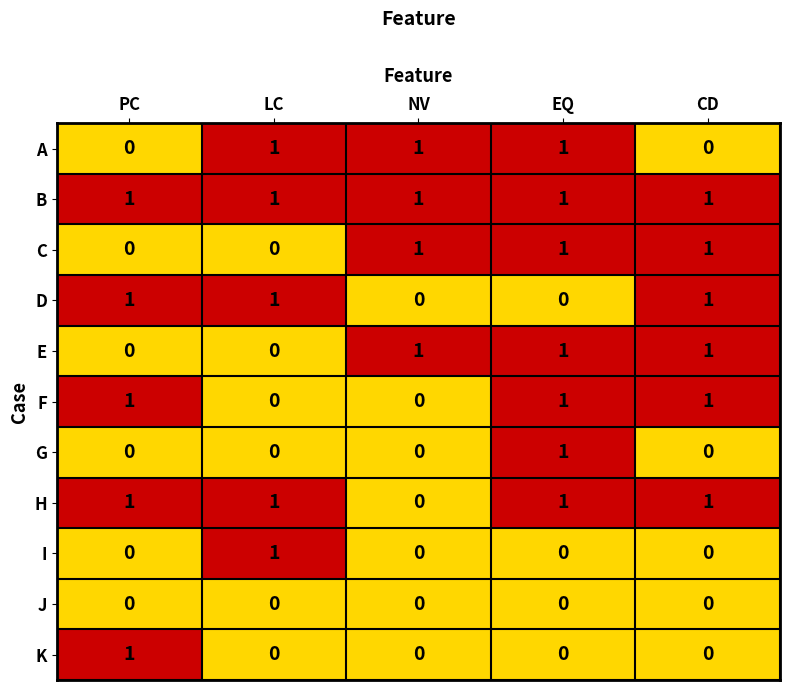

What is the sum of all A values?

3